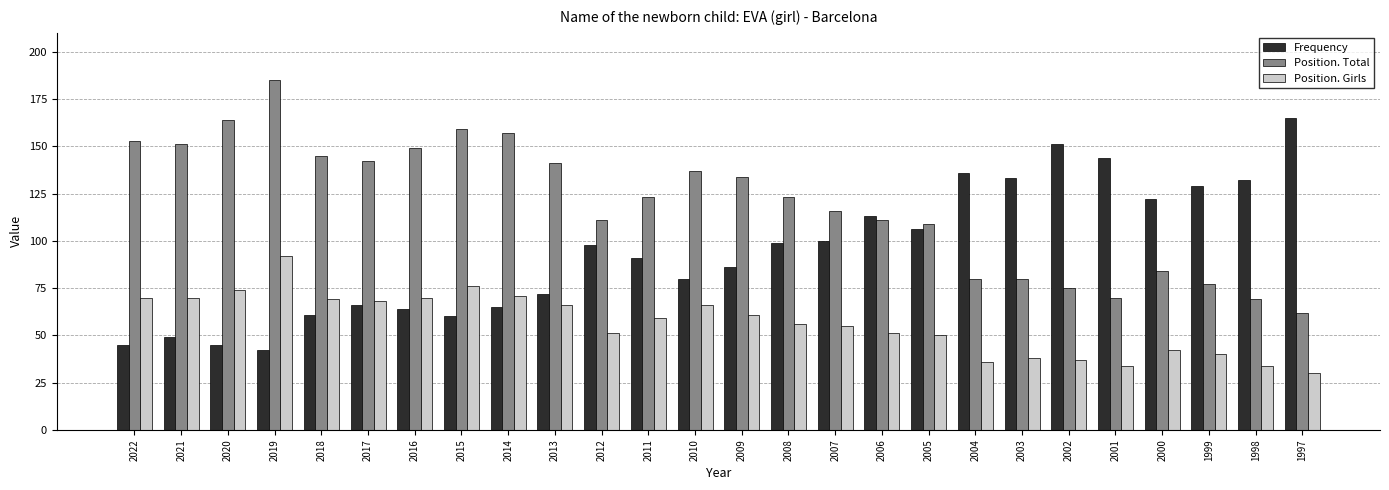

What is the sum of the Frequency values at 2015 and 2009?

146